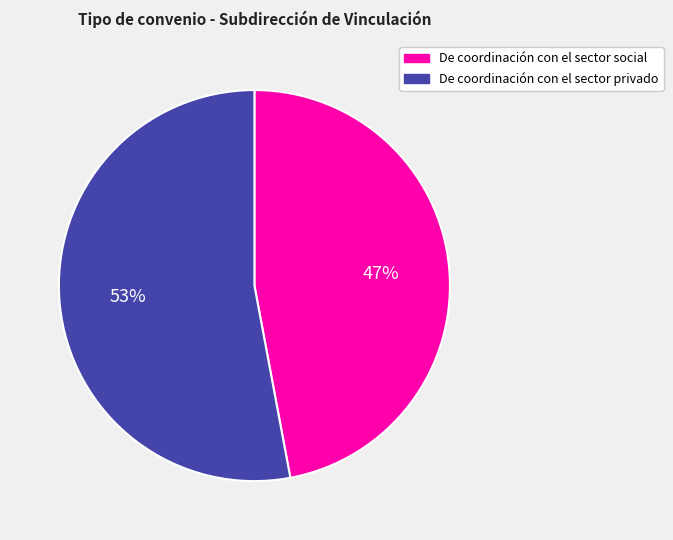

To the nearest percent, what is the combined percentage of De coordinación con el sector social and De coordinación con el sector privado?

100%